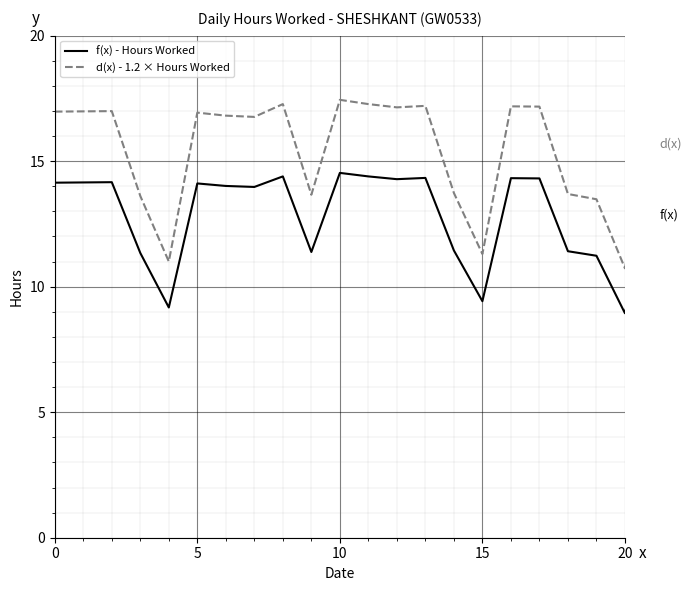

What is the greatest value displayed?

17.4